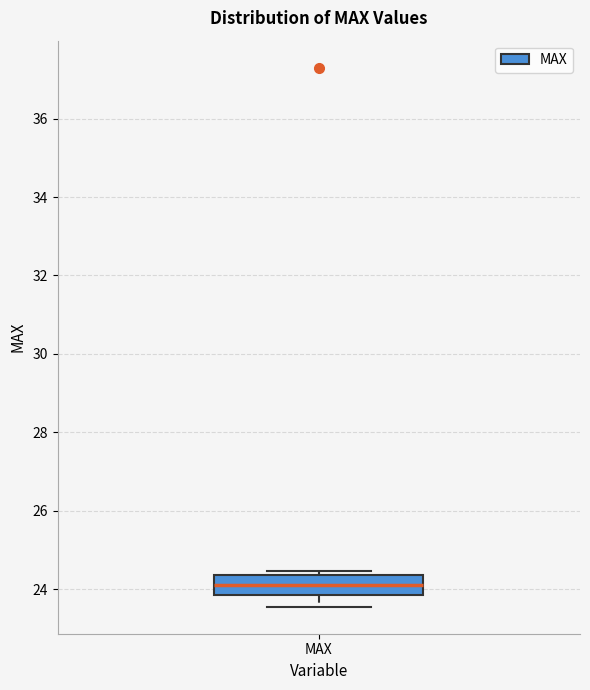

Where does the median line of the box for MAX sit on the y-axis? The values are not printed on the chart, so give them approximately, as read against the axis.

24.2